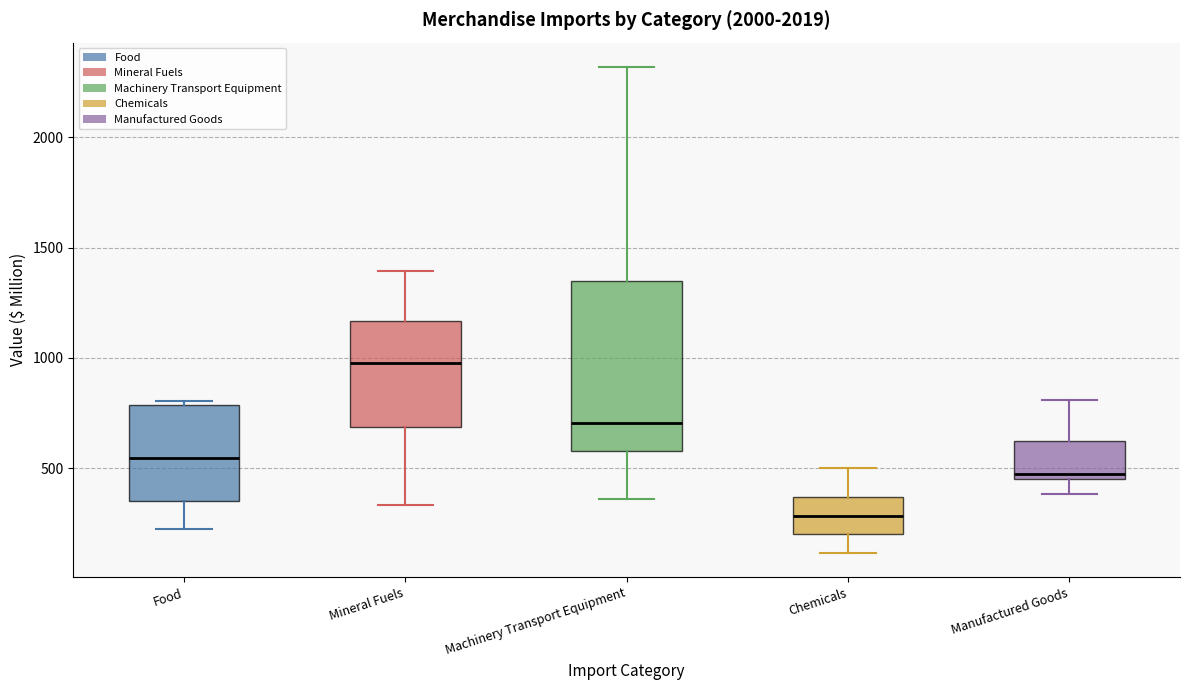

Reading left to right, transcribe this box plot: for each box, give where its median line is, the range the box spans, and where its two whiskers end, as read against the y-axis. The values are not printed on the chart, so give them approximately, as read against the axis.

Food: median 550, box 350 to 800, whiskers 250 to 800 (just above the box's upper edge)
Mineral Fuels: median 1000, box 700 to 1150, whiskers 350 to 1400
Machinery Transport Equipment: median 700, box 600 to 1350, whiskers 350 to 2300
Chemicals: median 300, box 200 to 350, whiskers 100 to 500
Manufactured Goods: median 500, box 450 to 600, whiskers 400 to 800